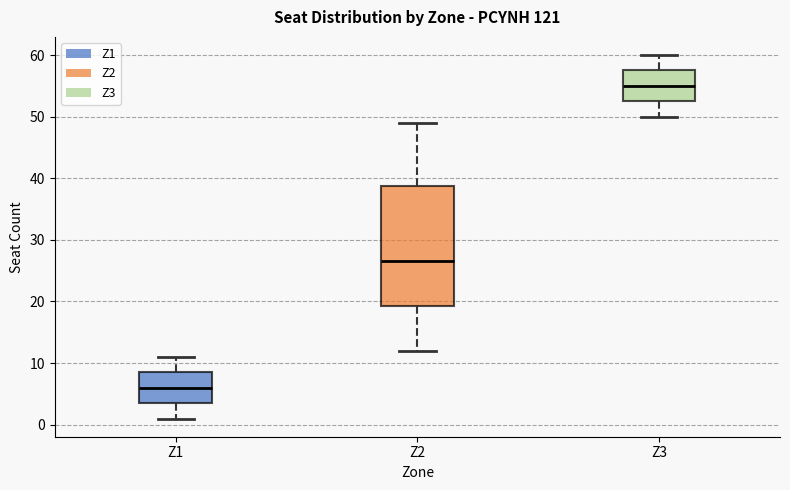

Reading left to right, transcribe this box plot: for each box, give where its median line is, the range the box spans, and where its two whiskers end, as read against the y-axis. The values are not printed on the chart, so give them approximately, as read against the axis.

Z1: median 6, box 4 to 9, whiskers 1 to 11
Z2: median 27, box 19 to 39, whiskers 12 to 49
Z3: median 55, box 53 to 58, whiskers 50 to 60